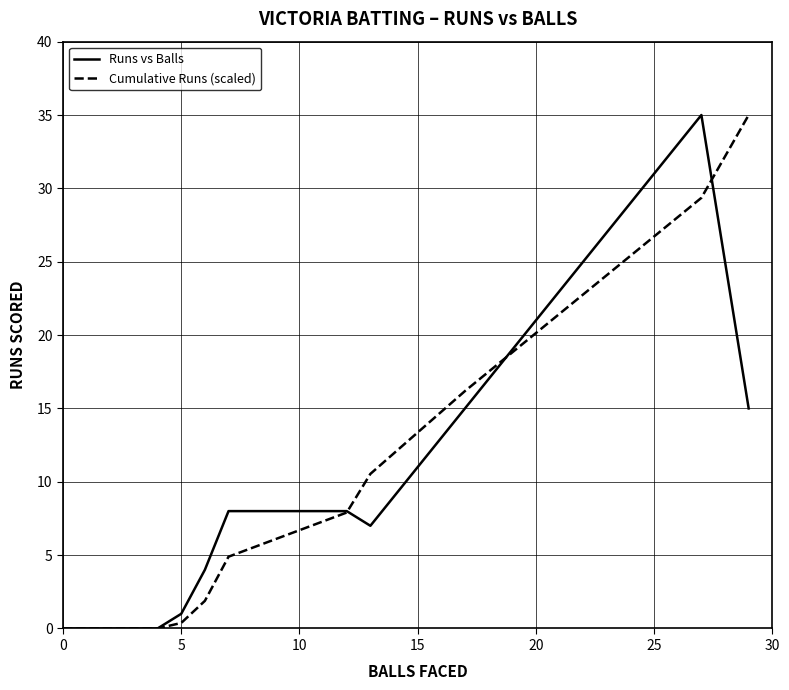

What is the highest value of the Cumulative Runs (scaled) series?

35.0